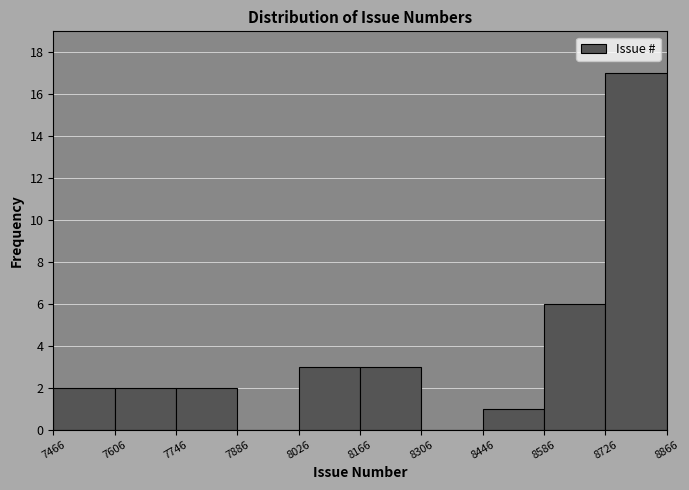

Reading left to right, list every bar in this chart as the range it spans on the x-axis followed by its height. The values are not printed on the chart, so give them approximately, as read against the axis.

7466 to 7606: 2
7606 to 7746: 2
7746 to 7886: 2
7886 to 8026: 0
8026 to 8166: 3
8166 to 8306: 3
8306 to 8446: 0
8446 to 8586: 1
8586 to 8726: 6
8726 to 8866: 17